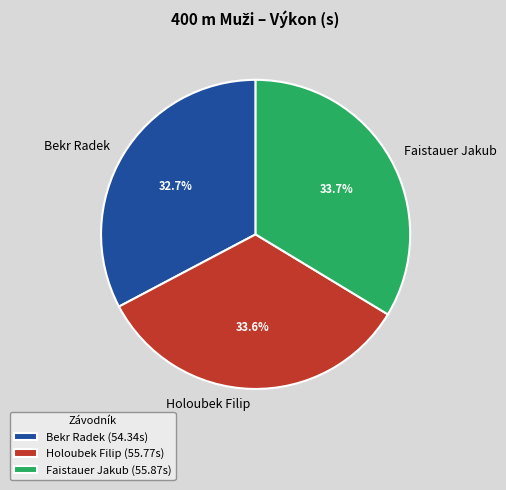

What portion of the pie excludes Holoubek Filip?

66.4%